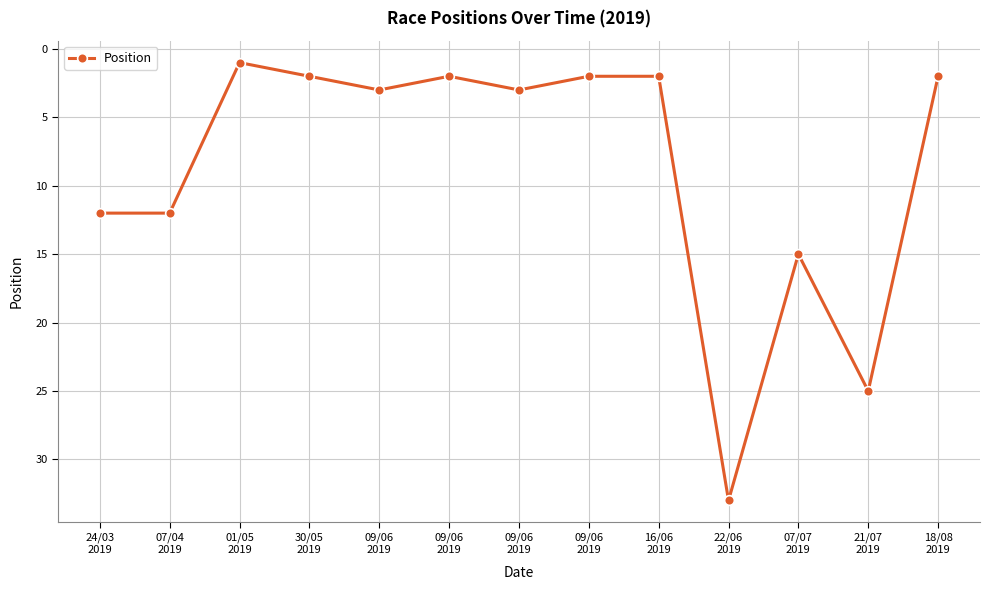

What is the maximum value shown in the chart?

33